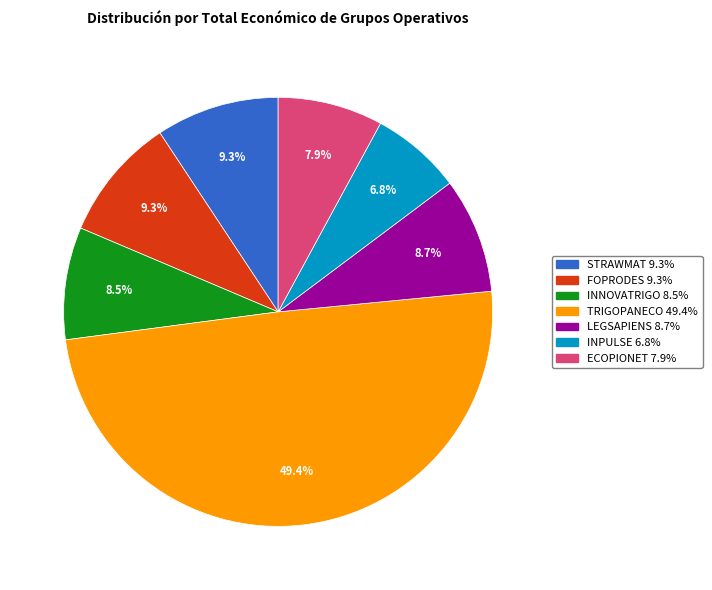

What percentage do LEGSAPIENS and INPULSE together represent?

15.5%